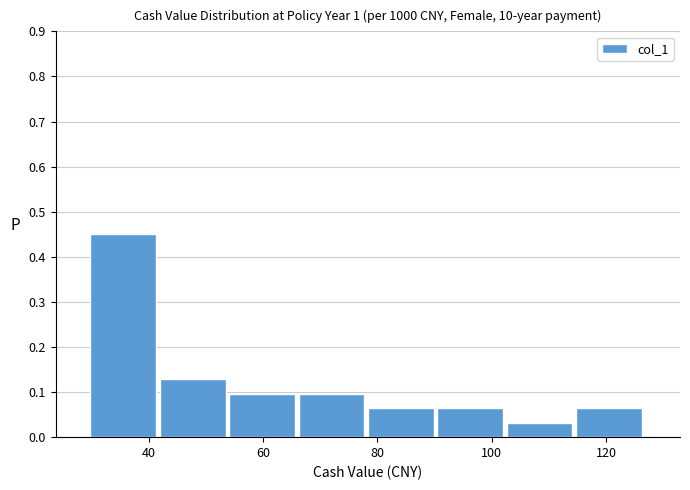

Reading left to right, transcribe this chart: for each bar, give the range it covers on the x-axis and its height. Neither the bar edges nor the heights are printed on the chart, so give them approximately, as read against the axes.

30 to 42: 0.45
42 to 54: 0.13
54 to 66: 0.10
66 to 78: 0.10
78 to 90: 0.06
90 to 102: 0.06
102 to 114: 0.03
114 to 126: 0.06